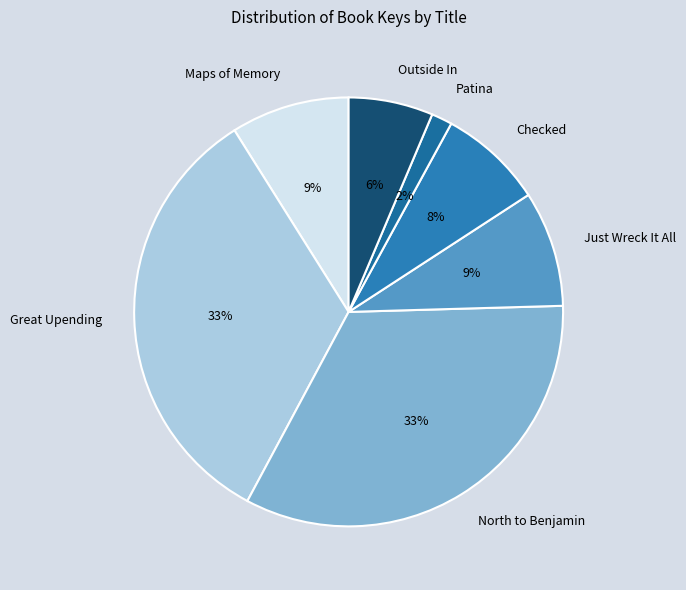

The Just Wreck It All slice represents 1% of the pie. True or false?

False